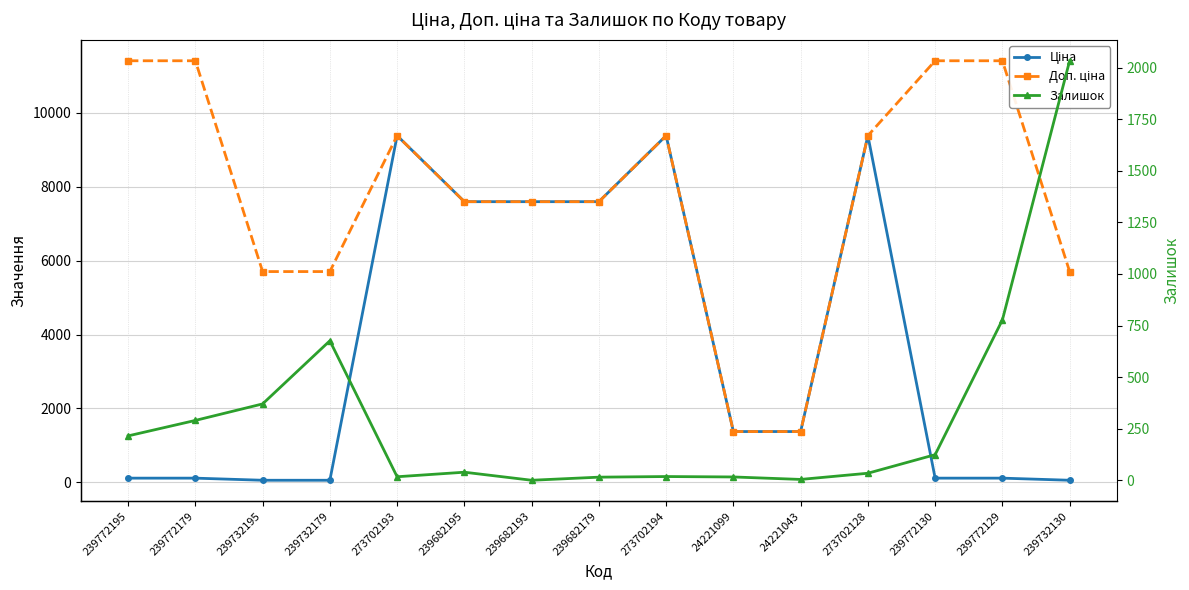

Read the Ціна value at 273702128.

9384.0